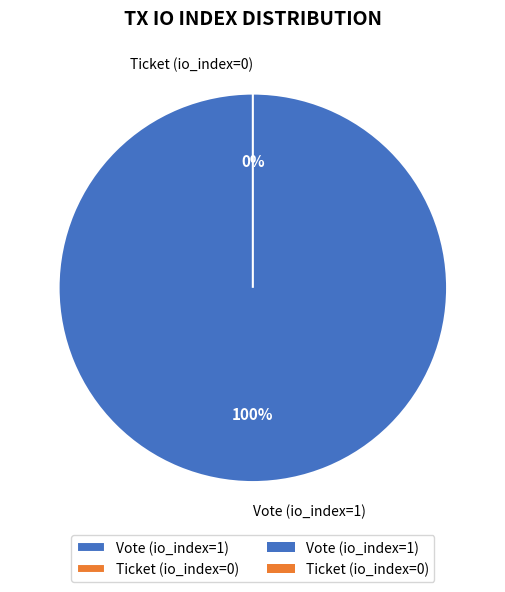

To the nearest percent, what is the difference between the Vote (io_index=1) and Ticket (io_index=0) slice percentages?

100%